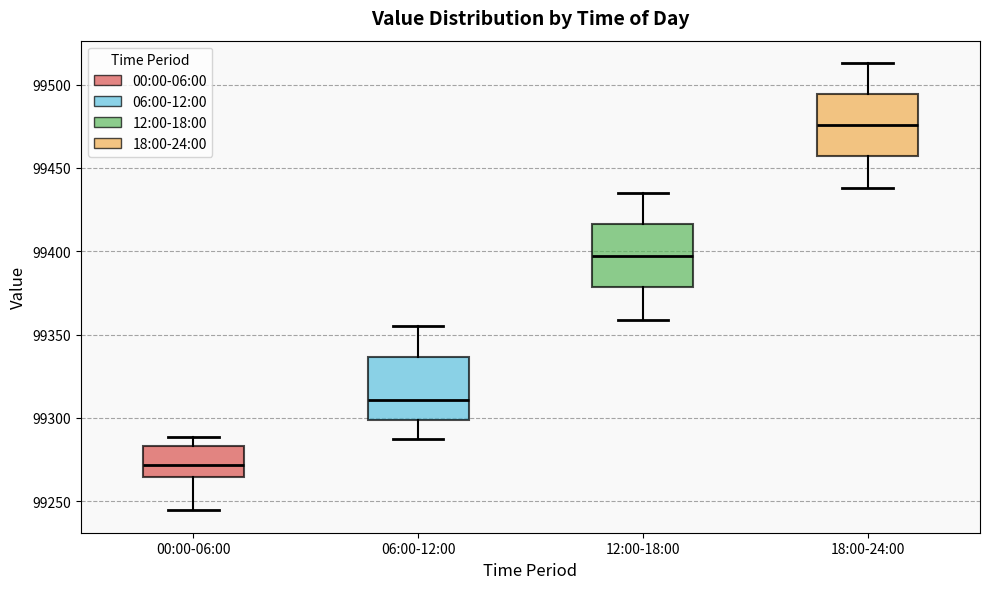

Reading left to right, transcribe this box plot: for each box, give where its median line is, the range the box spans, and where its two whiskers end, as read against the y-axis. The values are not printed on the chart, so give them approximately, as read against the axis.

00:00-06:00: median 99270, box 99265 to 99285, whiskers 99245 to 99290
06:00-12:00: median 99310, box 99300 to 99335, whiskers 99285 to 99355
12:00-18:00: median 99395, box 99380 to 99415, whiskers 99360 to 99435
18:00-24:00: median 99475, box 99455 to 99495, whiskers 99440 to 99515